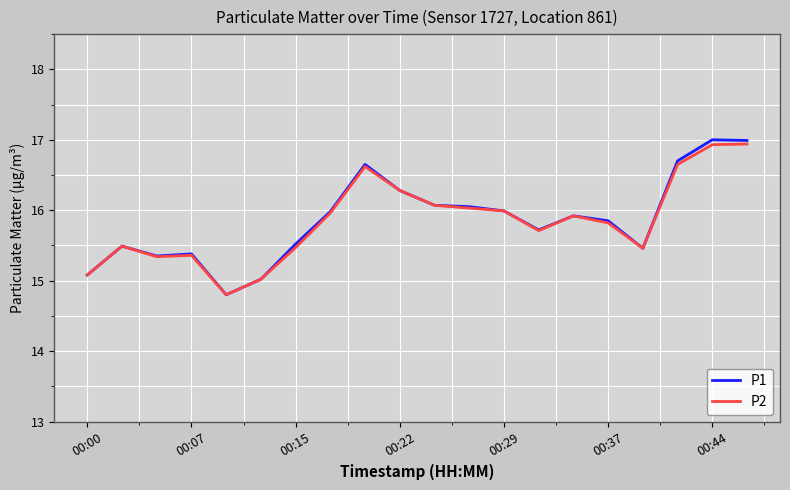

How many lines are shown in the chart?

2